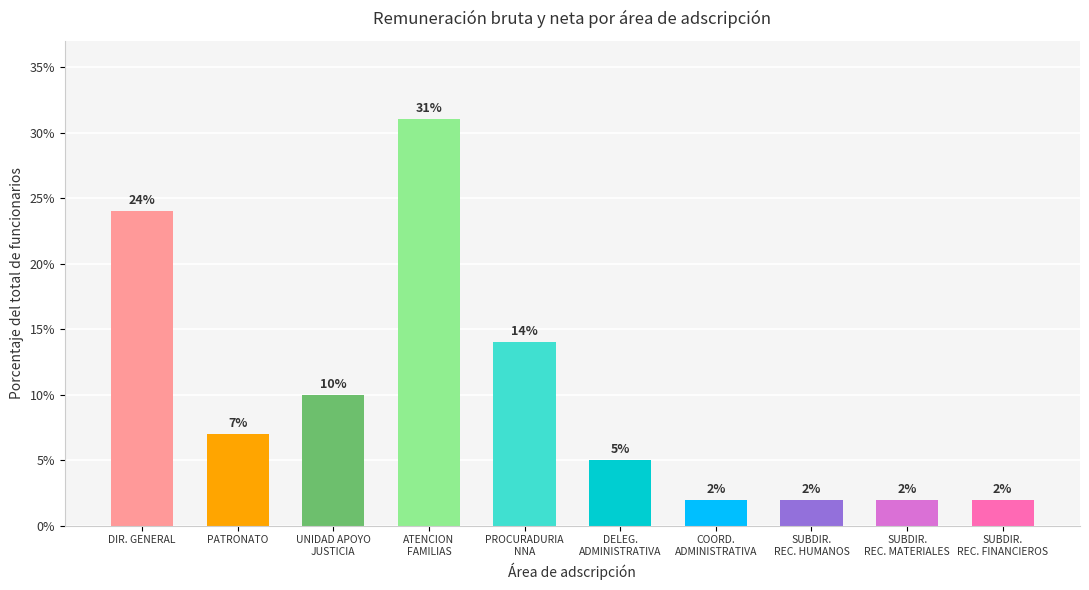

How many bars are there in total?

10